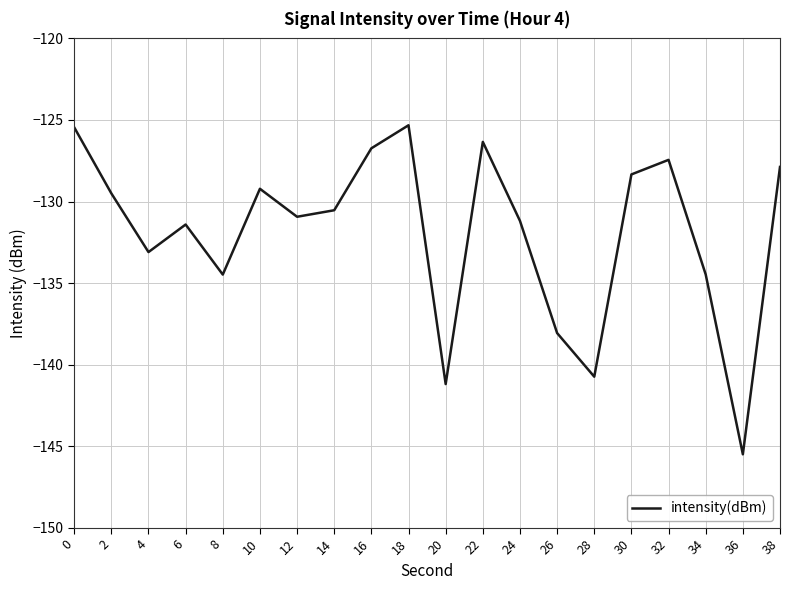

True or false: the data shows -134.5 at 34.

True